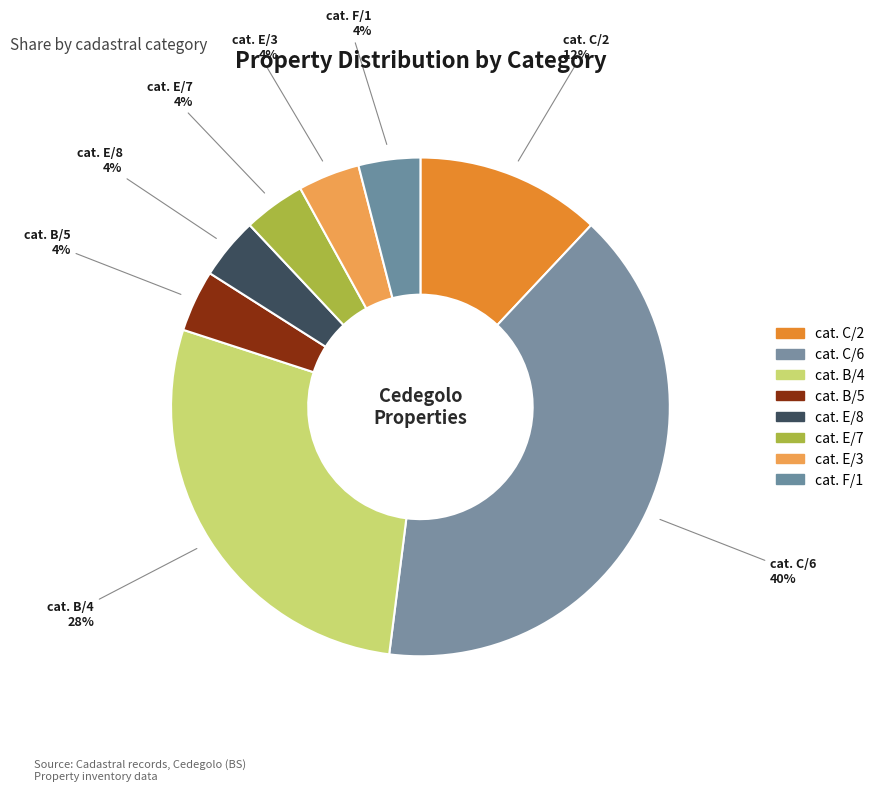

True or false: cat. E/8 accounts for 4% of the total.

True